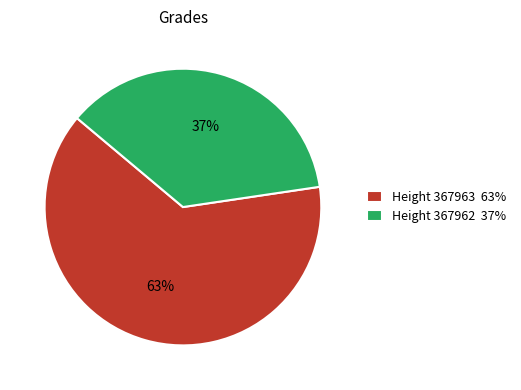

Is there a majority slice in this chart?

Yes